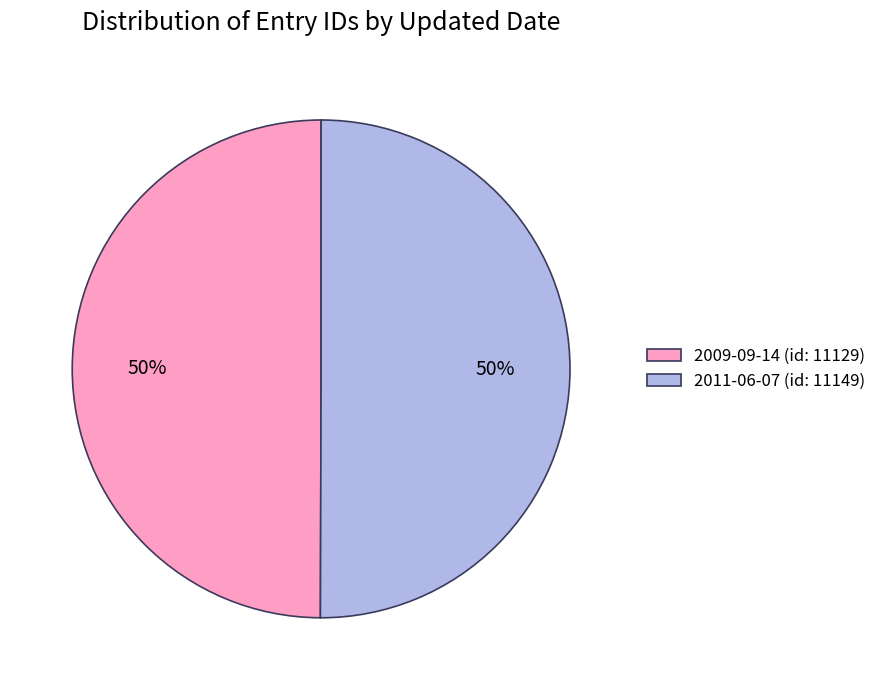

Approximately how many times larger is the value at 2011-06-07 (id: 11149) compared to 2009-09-14 (id: 11129)?

1.0